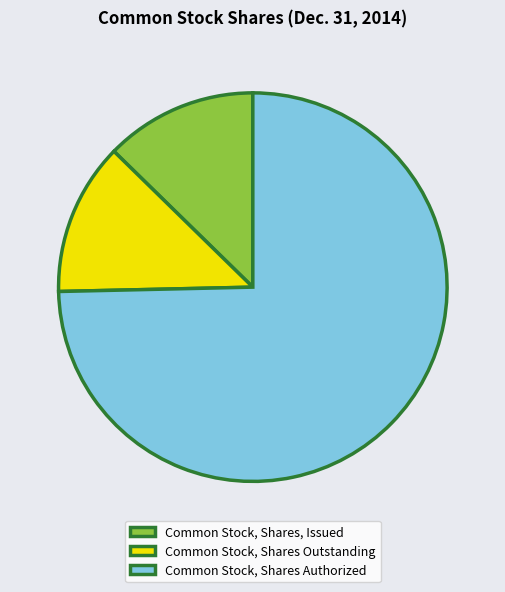

Count the number of slices in the pie.

3